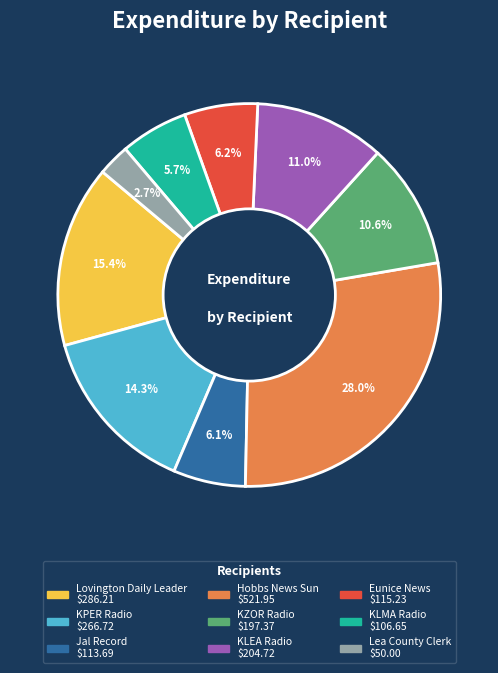

Approximately how many times larger is the value at KLEA Radio compared to Eunice News?

1.8